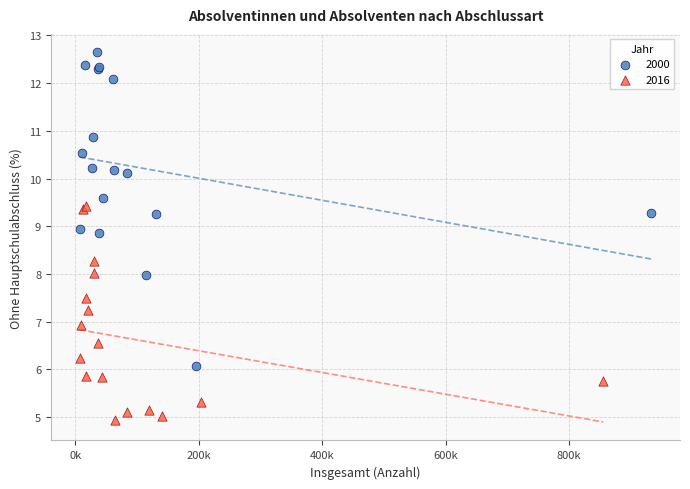

Which series contains the highest Y value?

2000